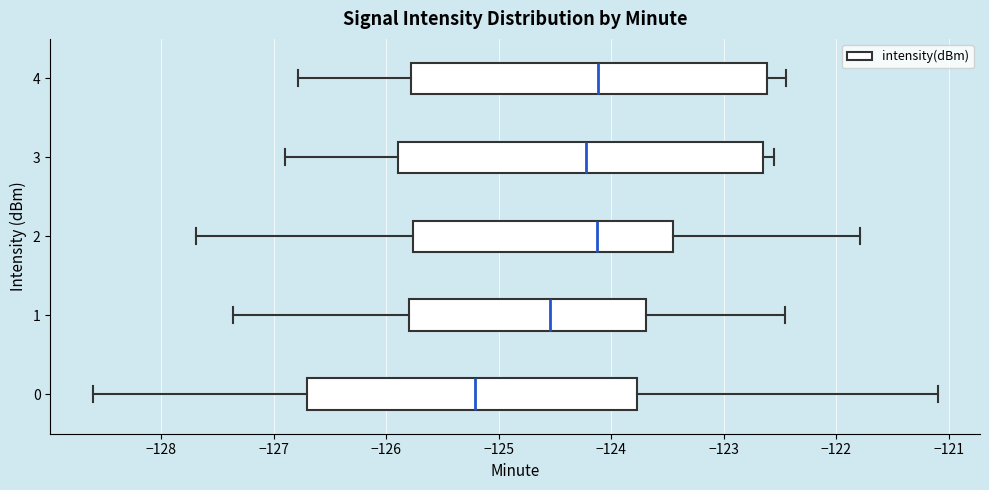

Reading bottom to top, transcribe this box plot: for each box, give where its median line is, the range the box spans, and where its two whiskers end, as read against the x-axis. The values are not printed on the chart, so give them approximately, as read against the axis.

0: median -125.2, box -126.7 to -123.8, whiskers -128.6 to -121.1
1: median -124.5, box -125.8 to -123.7, whiskers -127.4 to -122.5
2: median -124.1, box -125.8 to -123.4, whiskers -127.7 to -121.8
3: median -124.2, box -125.9 to -122.6, whiskers -126.9 to -122.6 (just right of the box's right edge)
4: median -124.1, box -125.8 to -122.6, whiskers -126.8 to -122.4